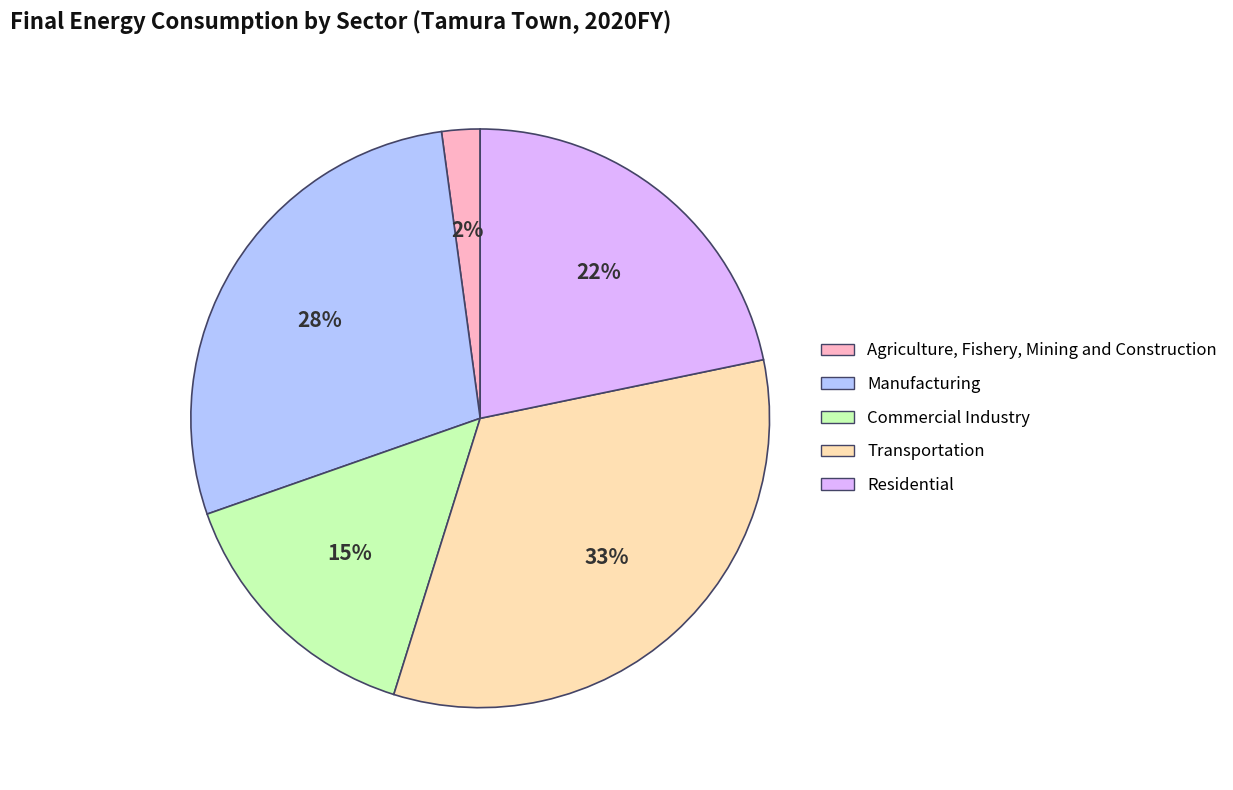

What percentage is the Commercial Industry slice, to the nearest percent?

15%